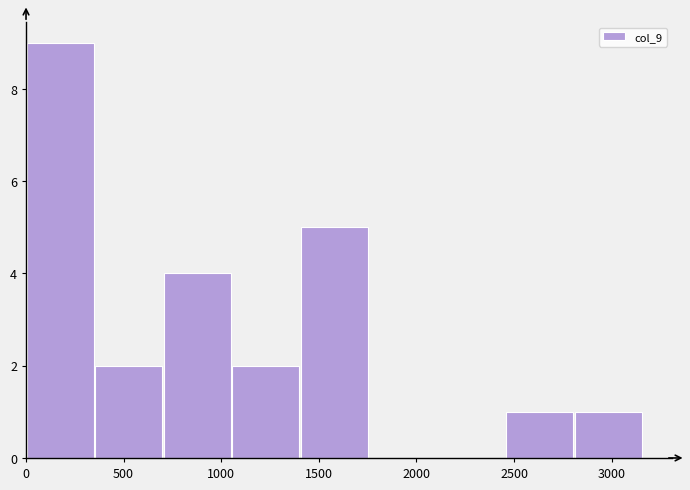

Reading left to right, list every bar in this chart as the range it spans on the x-axis followed by its height. Neither the bar edges nor the heights are printed on the chart, so give them approximately, as read against the axes.

0 to 350: 9
350 to 700: 2
700 to 1050: 4
1050 to 1400: 2
1400 to 1750: 5
1750 to 2100: 0
2100 to 2450: 0
2450 to 2800: 1
2800 to 3150: 1